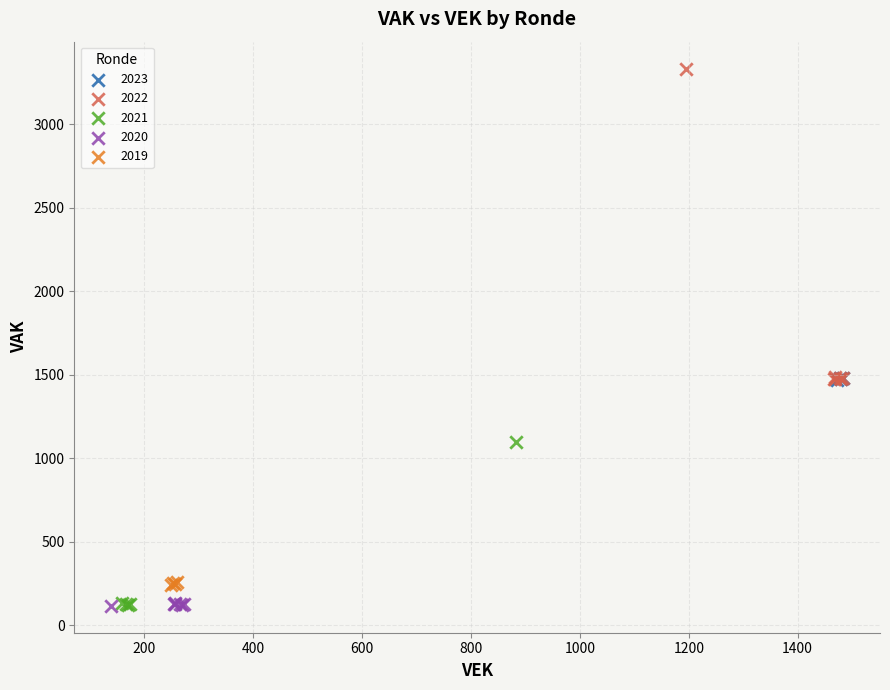

Which series has the widest spread of Y values?

2022